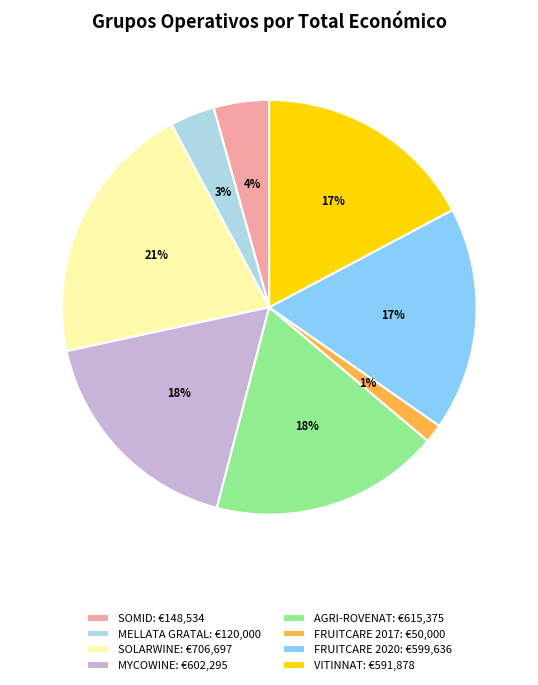

To the nearest percent, what is the average slice percentage?

12%